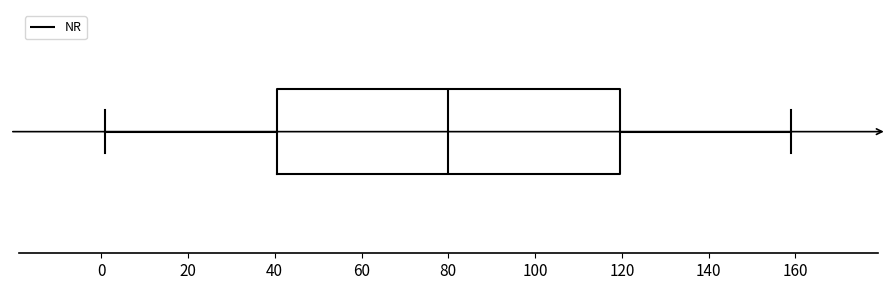

Where does the left whisker of the box end on the x-axis? The values are not printed on the chart, so give them approximately, as read against the axis.

2